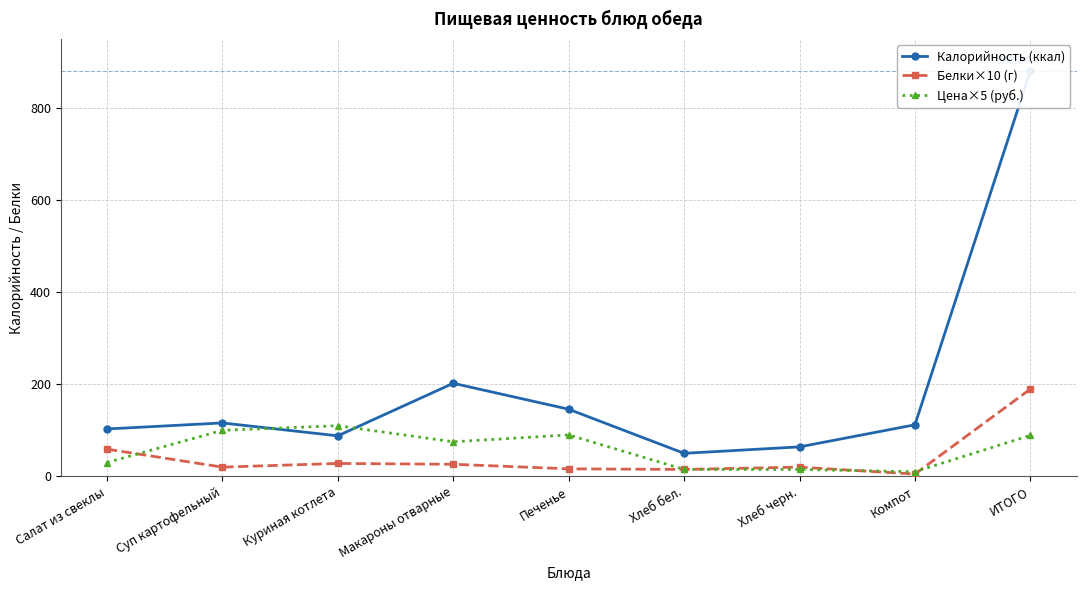

True or false: Цена×5 (руб.) and Белки×10 (г) cross at least once.

True